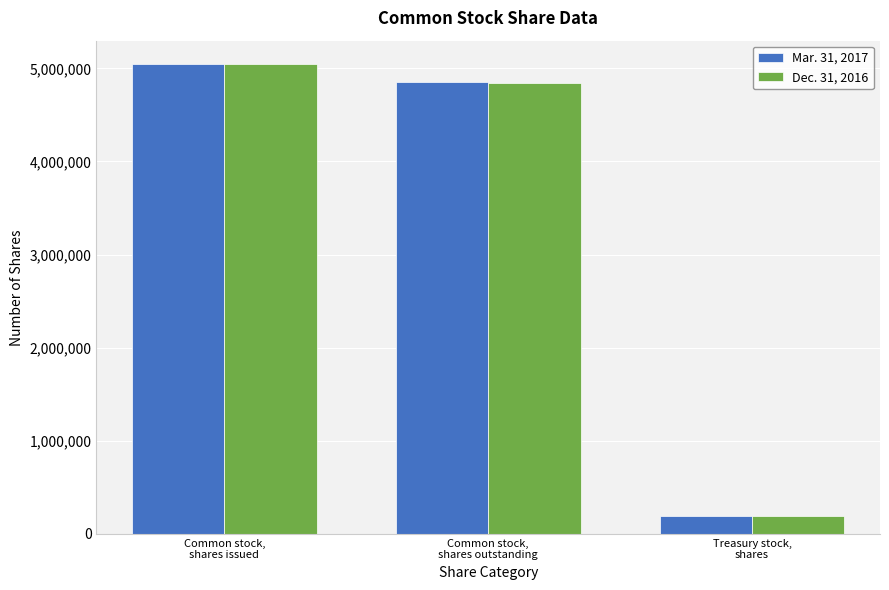

What is the label of the 3rd bar from the left?

Treasury stock,
shares